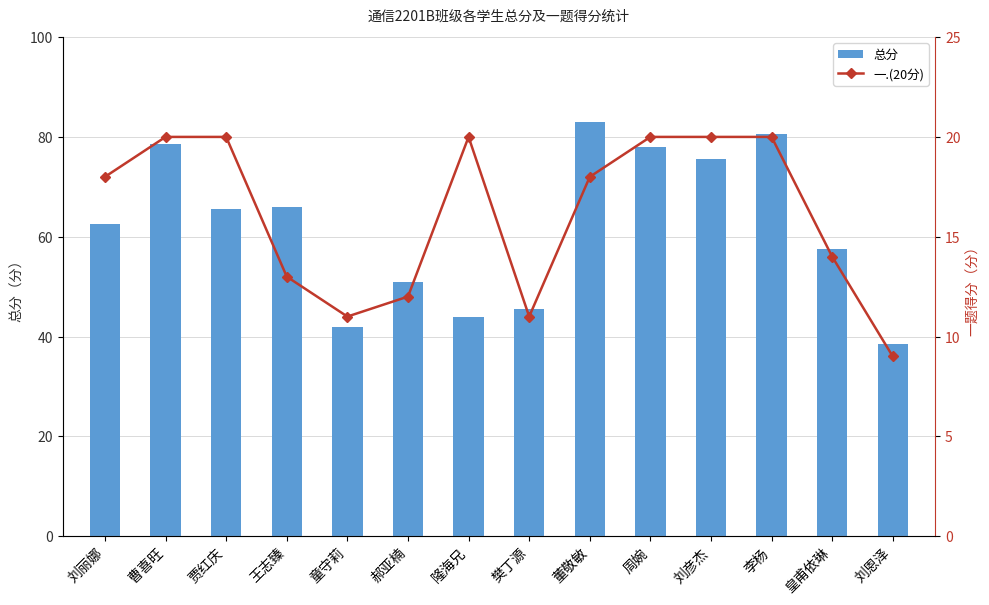

Which label corresponds to the largest value in the chart?

董敬敏